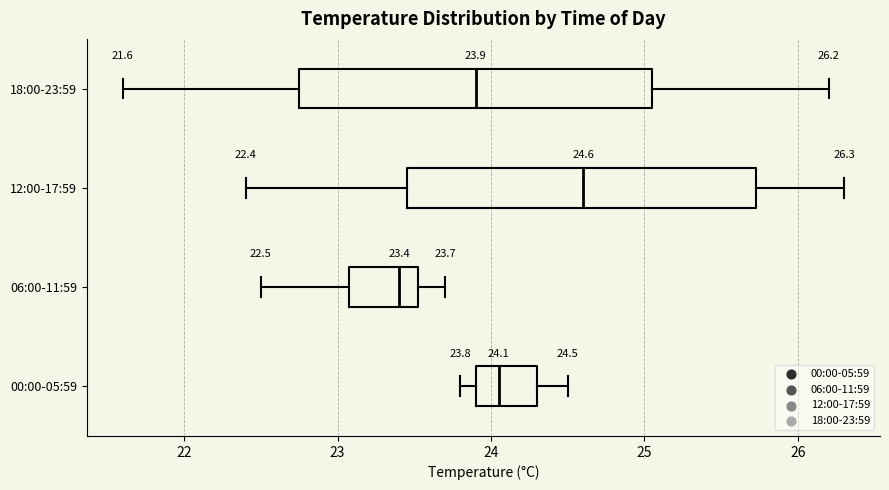

Which box has the furthest to the left median line?

06:00-11:59